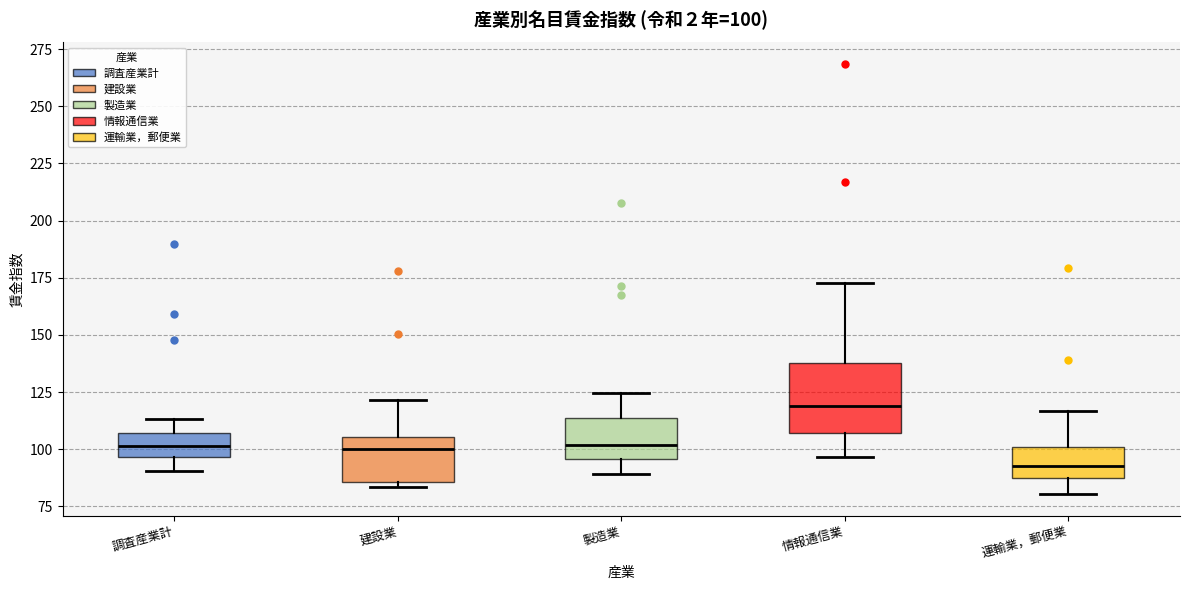

Which box's median line is the highest?

情報通信業